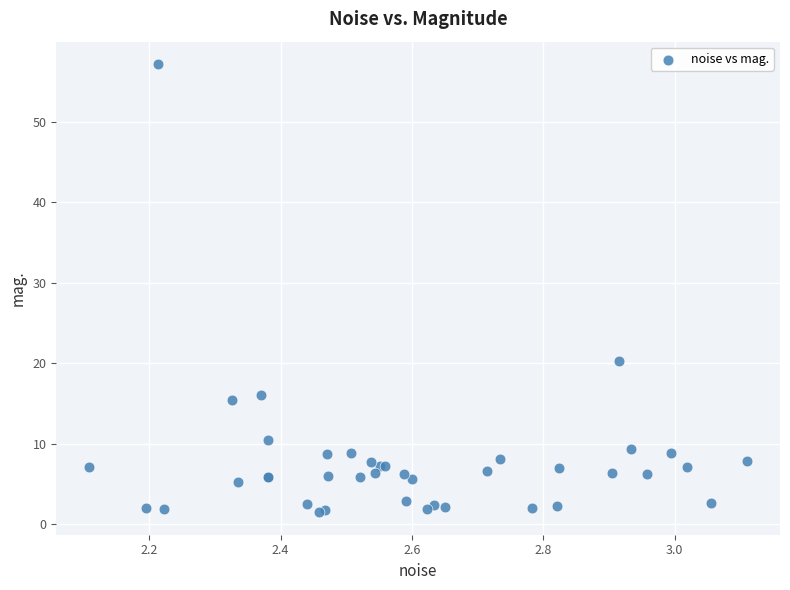

What Y value in the scatter plot is closest to 29?

20.3